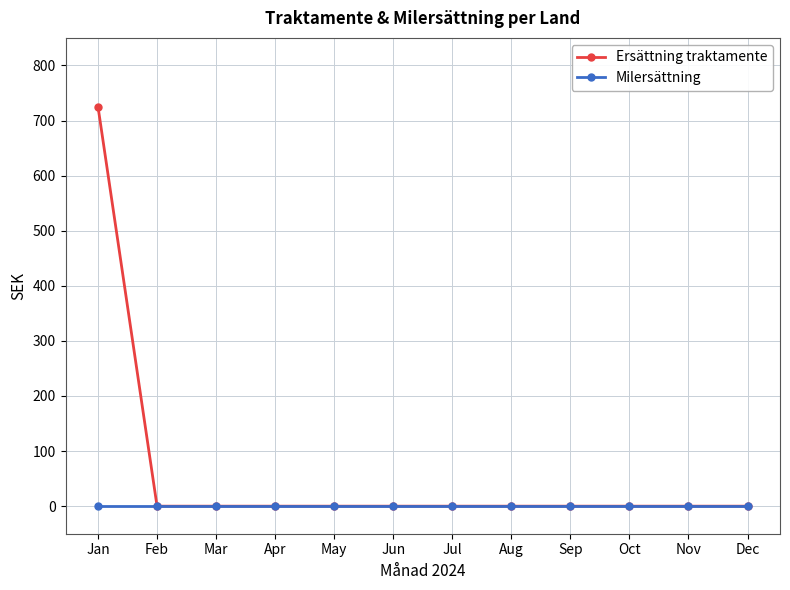

The value of Milersättning at Dec is 0. True or false?

True